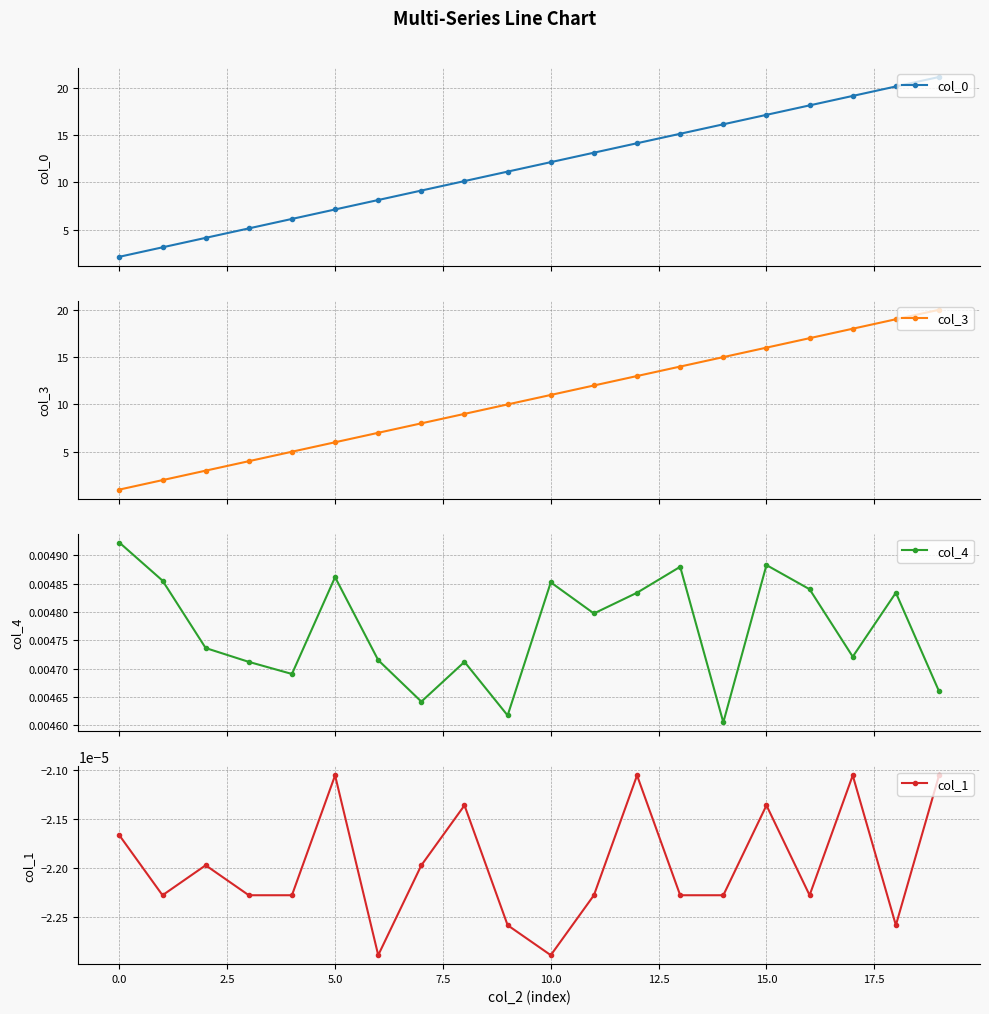

Reading right to left, extract all data points from this chart.

col_0: 21.1	20.1	19.1	18.1	17.1	16.1	15.1	14.1	13.1	12.1	11.1	10.1	9.1	8.1	7.1	6.1	5.1	4.1	3.1	2.1
col_3: 20.0	19.0	18.0	17.0	16.0	15.0	14.0	13.0	12.0	11.0	10.0	9.0	8.0	7.0	6.0	5.0	4.0	3.0	2.0	1.0
col_4: 0.0	0.0	0.0	0.0	0.0	0.0	0.0	0.0	0.0	0.0	0.0	0.0	0.0	0.0	0.0	0.0	0.0	0.0	0.0	0.0
col_1: -0.0	-0.0	-0.0	-0.0	-0.0	-0.0	-0.0	-0.0	-0.0	-0.0	-0.0	-0.0	-0.0	-0.0	-0.0	-0.0	-0.0	-0.0	-0.0	-0.0